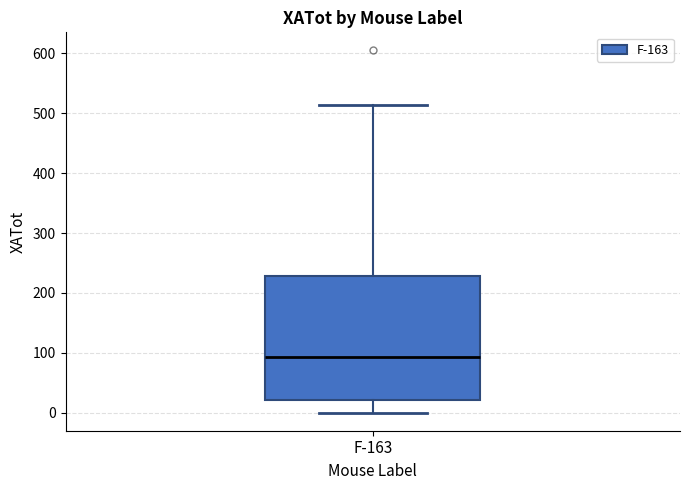

Transcribe this box plot: give where the median line is, the range the box spans, and where the two whiskers end, as read against the y-axis. The values are not printed on the chart, so give them approximately, as read against the axis.

median 90, box 20 to 230, whiskers 0 to 510